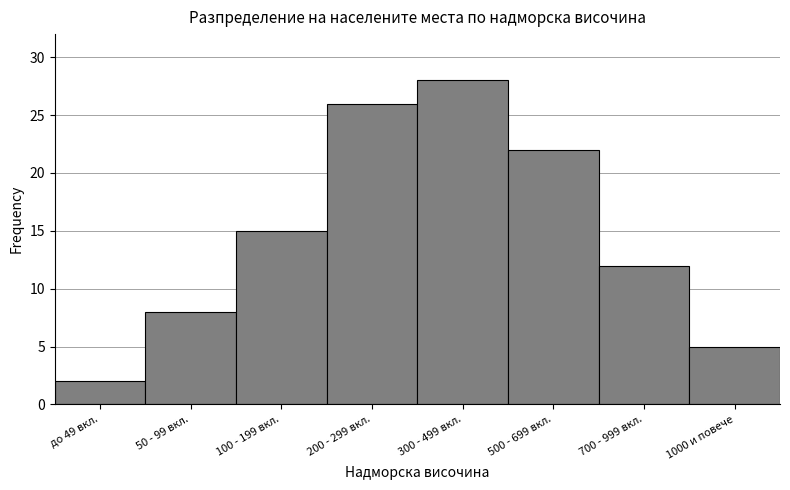

Reading right to left, transcribe all the data shown in this chart.

5	12	22	28	26	15	8	2